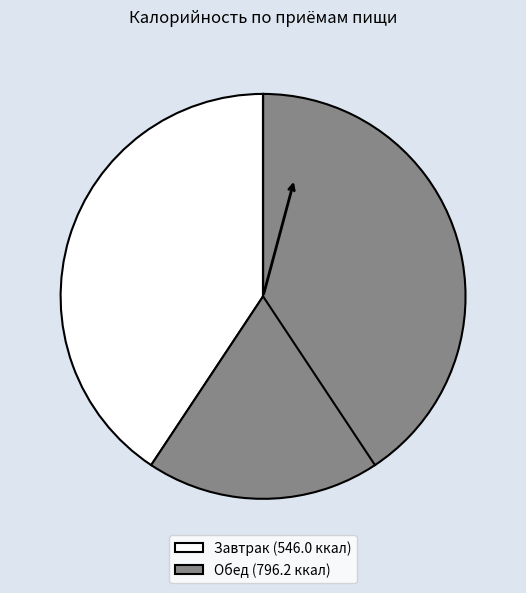

What is the largest slice in the pie chart?

Обед